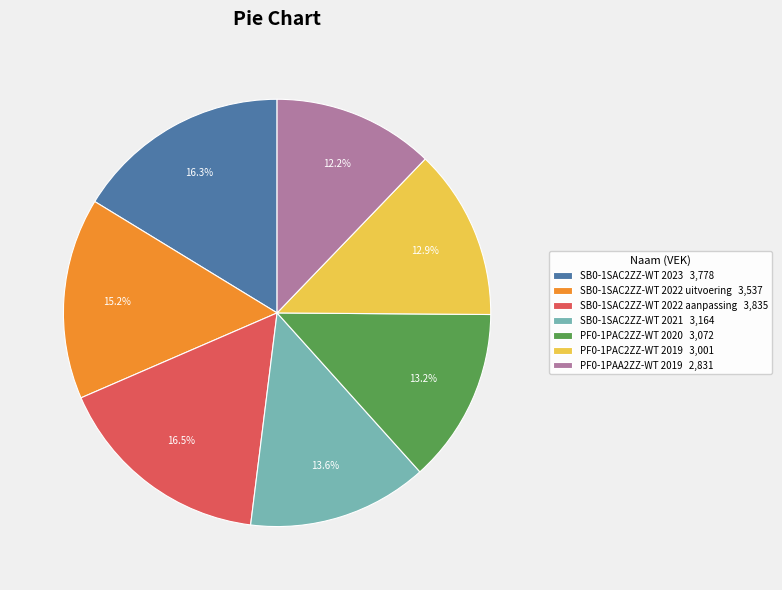

How much of the chart is everything except SB0-1SAC2ZZ-WT 2023?

83.7%